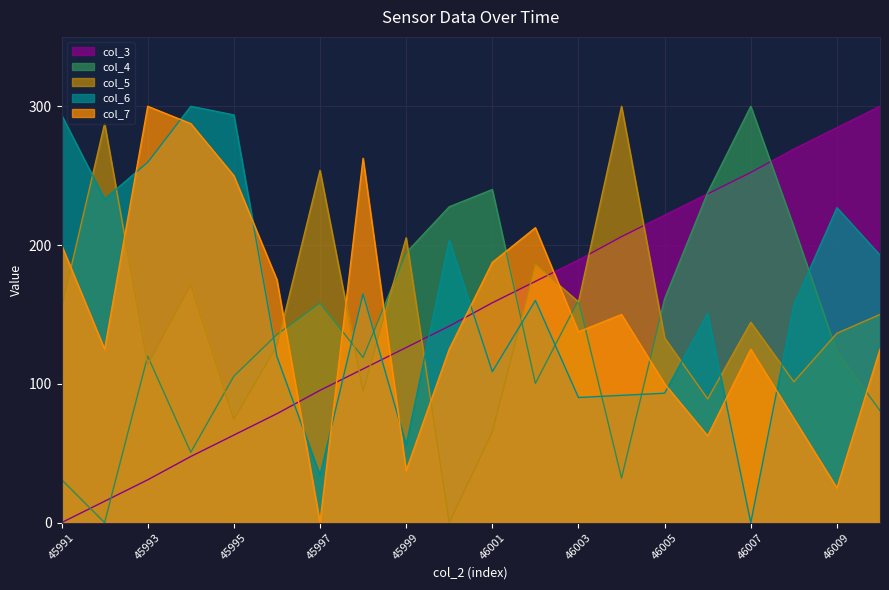

How many intersections are there between col_5 and col_6?

10